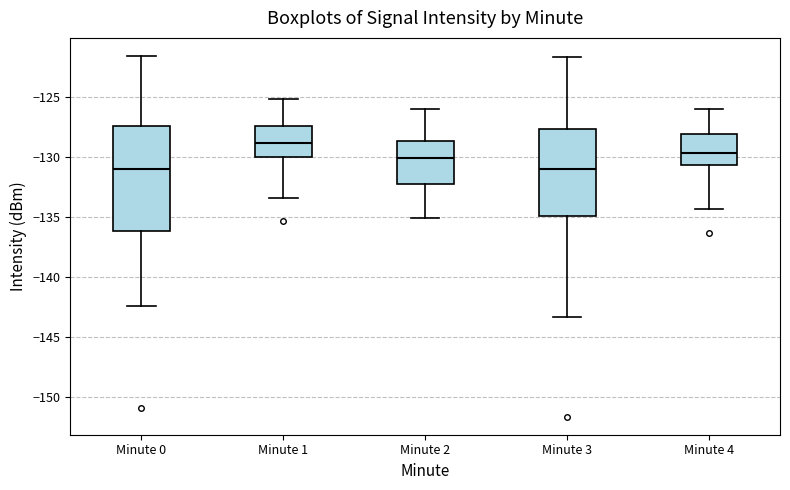

Comparing the boxes themselves (not the whiskers), which one is the tallest?

Minute 0